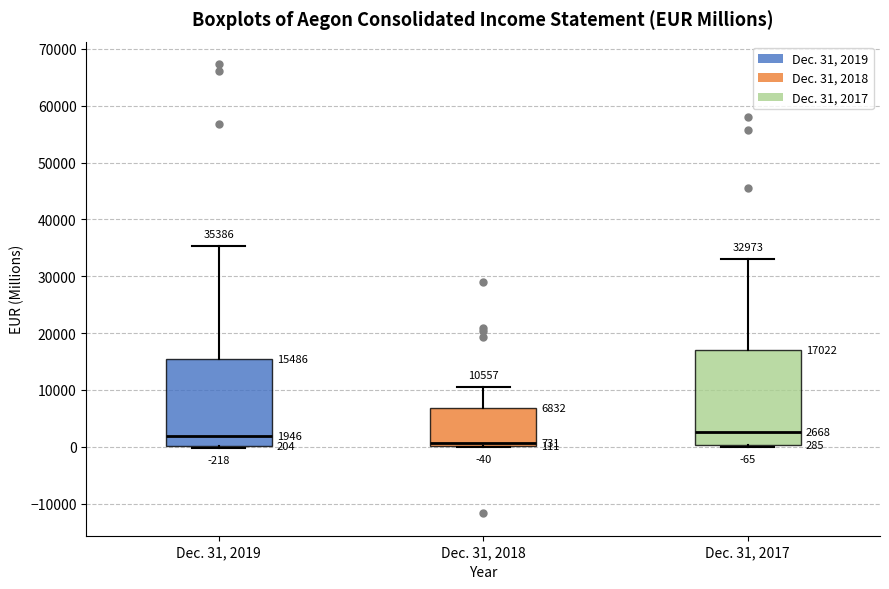

Which box is the tallest, from its lower edge to its upper edge?

Dec. 31, 2017